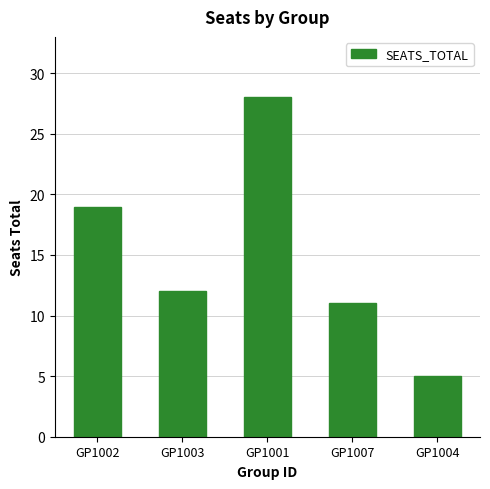

Reading left to right, list all the values displayed in this chart.

19	12	28	11	5